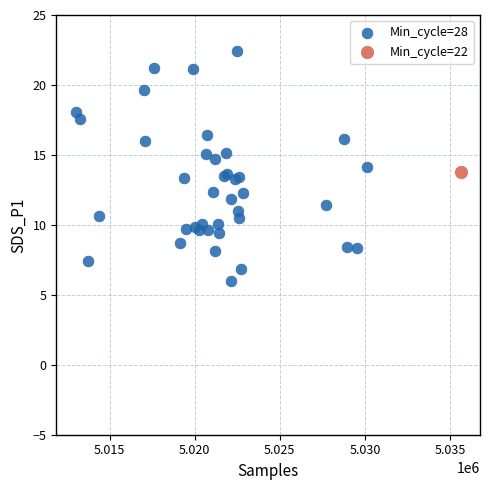

What are all the series names shown in the legend?

Min_cycle=28, Min_cycle=22